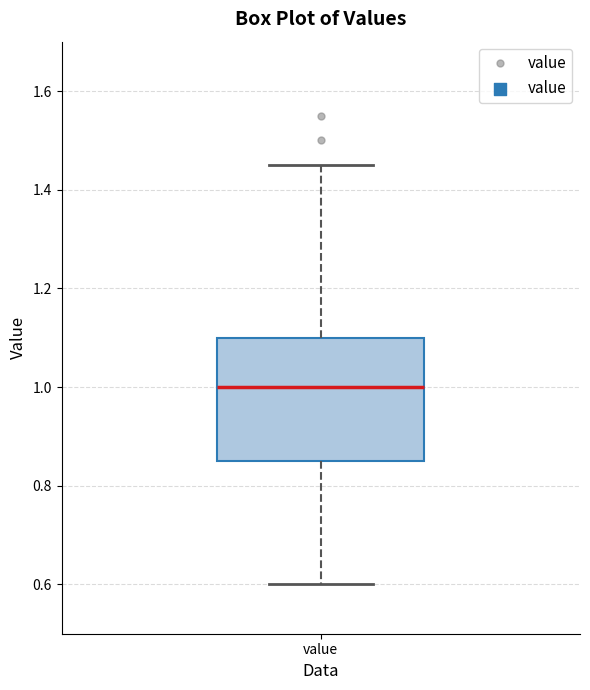

Read this box plot against the y-axis: the position of the median line, the range covered by the box, and the ends of both whiskers. The values are not printed on the chart, so give them approximately, as read against the axis.

median 1.00, box 0.86 to 1.10, whiskers 0.60 to 1.46